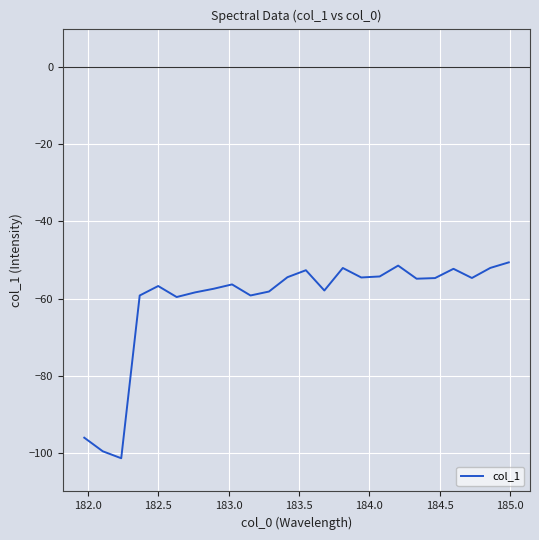

What is the smallest value displayed?

-101.4